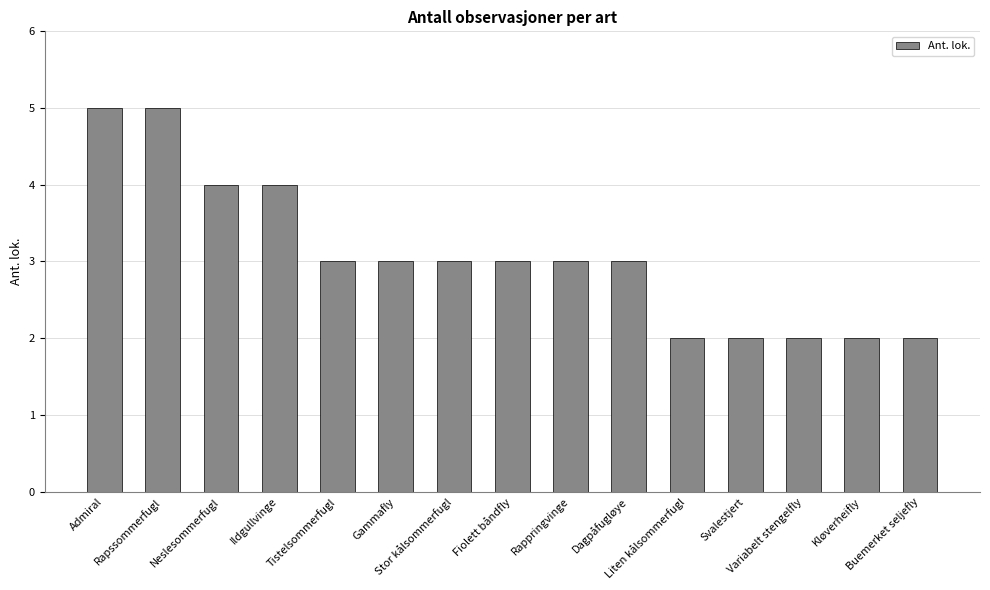

Approximately how many times larger is the value at Variabelt stengelfly compared to Rappringvinge?

0.7